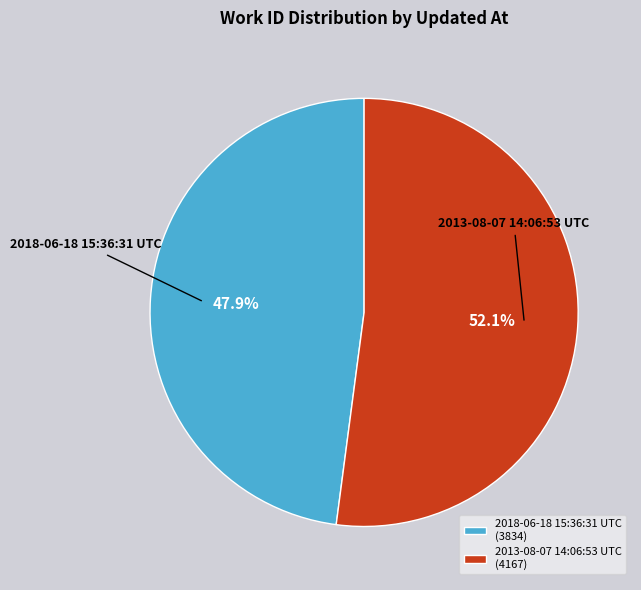

Combined, what portion of the pie is 2013-08-07 14:06:53 UTC and 2018-06-18 15:36:31 UTC?

100.0%